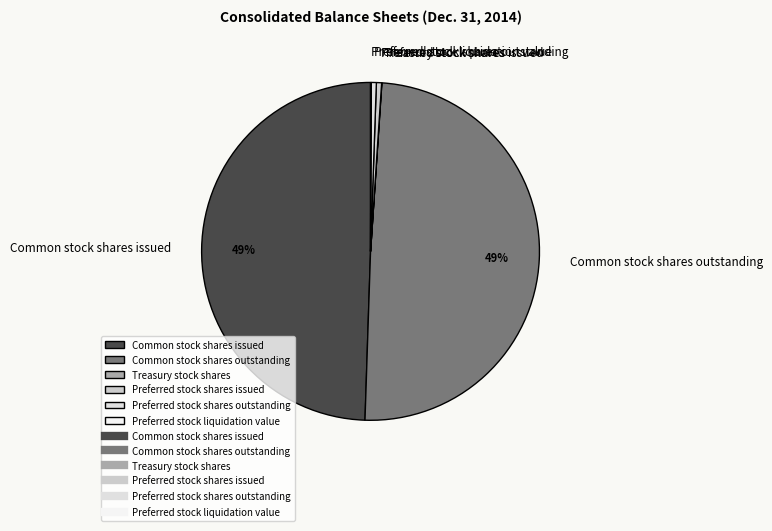

Does Preferred stock shares issued represent more than half of the total?

No